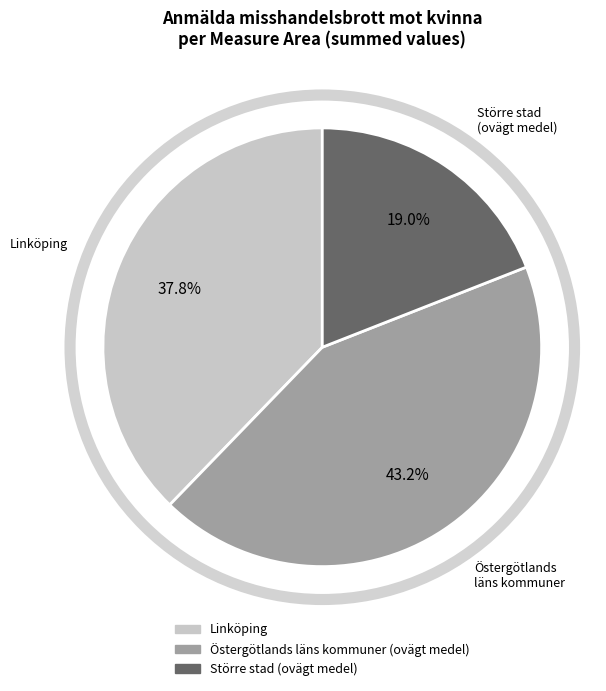

Does any single category account for the majority?

No